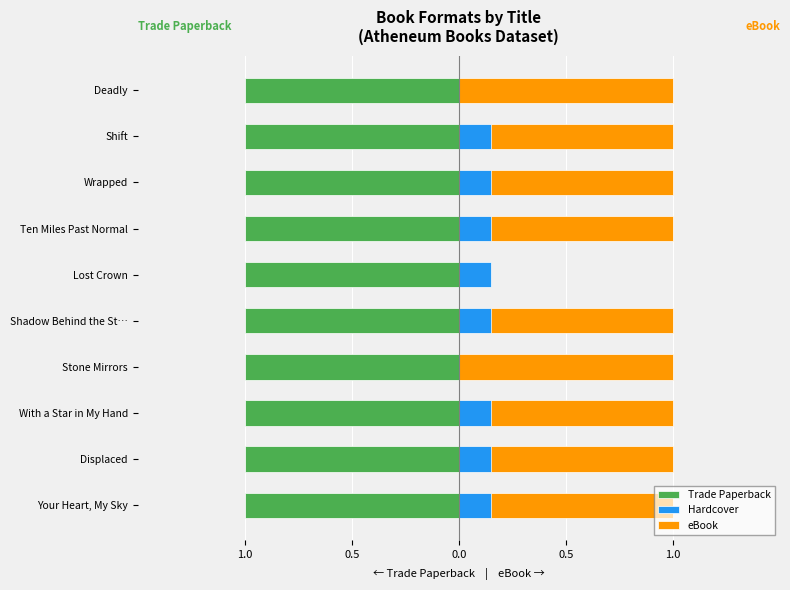

At how many categories does at least one series exceed 0?

10